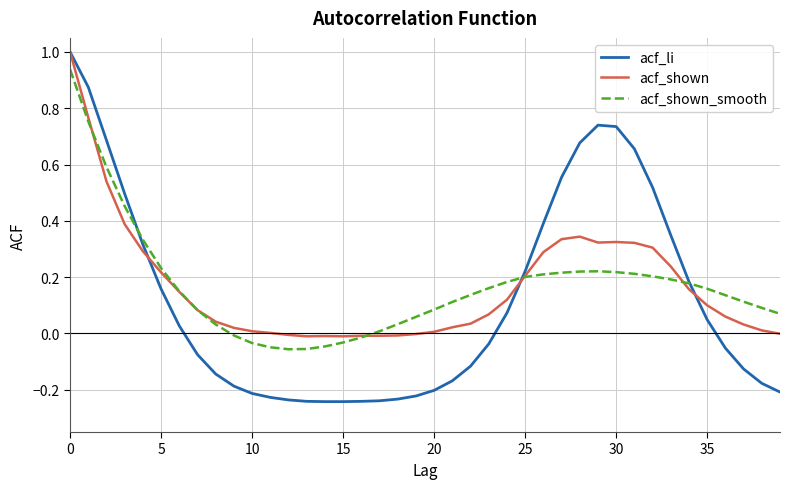

Which series has the largest range (max minus min)?

acf_li